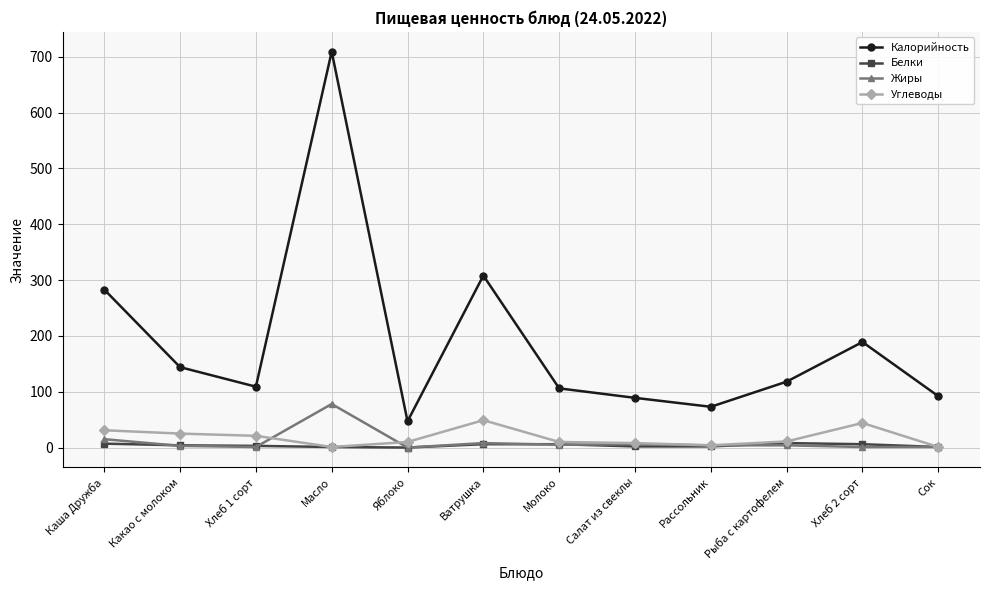

True or false: Калорийность and Жиры intersect in this chart.

False